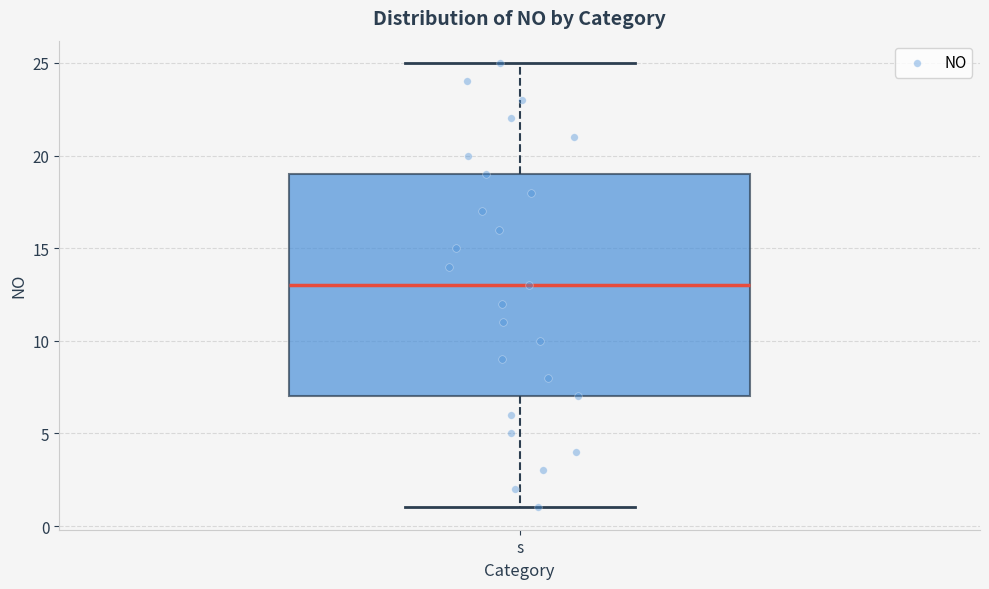

Where does the upper whisker of the box for s end on the y-axis? The values are not printed on the chart, so give them approximately, as read against the axis.

25